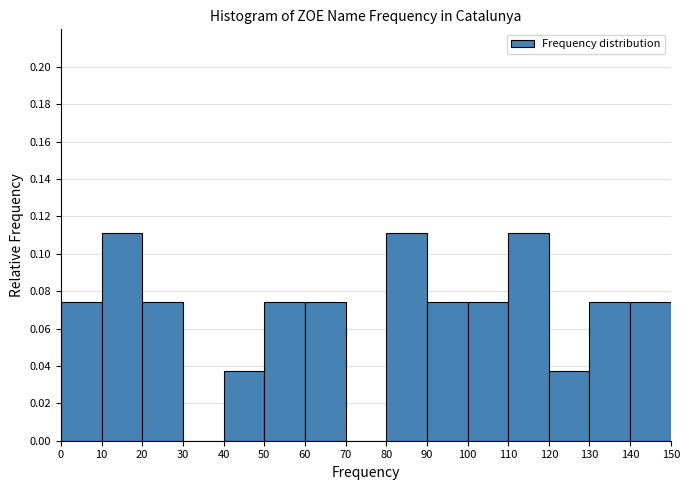

What is the height of the bar covering 50 to 60 on the x-axis? The values are not printed on the chart, so give them approximately, as read against the axis.

0.074